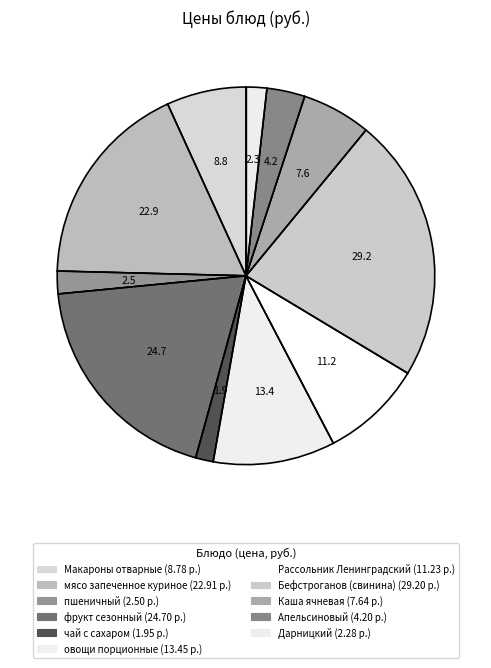

What is the smallest slice in the pie chart?

чай с сахаром